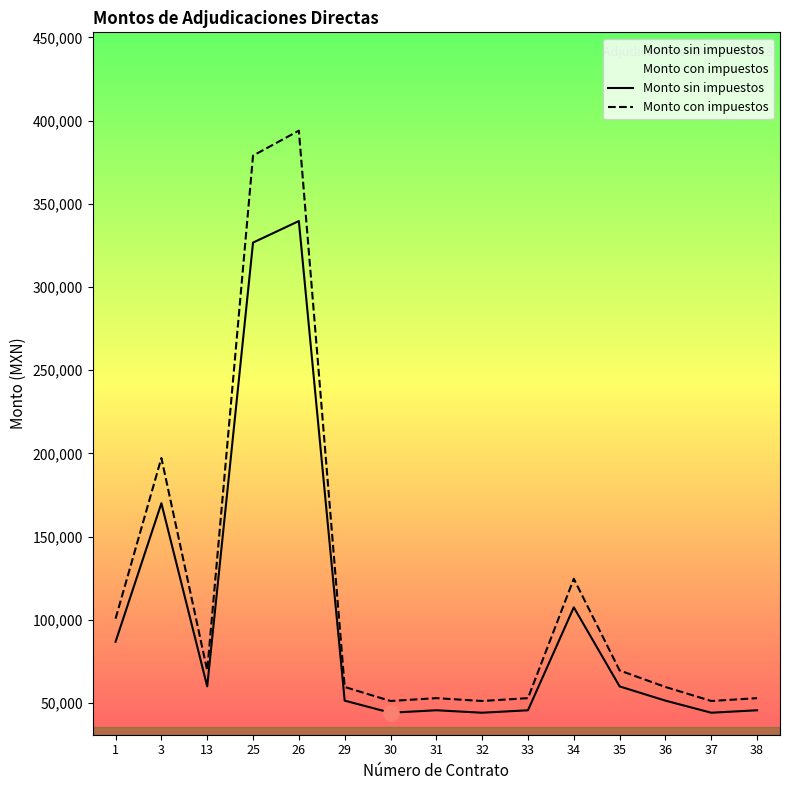

What is the total value across all series at 38?

98389.0